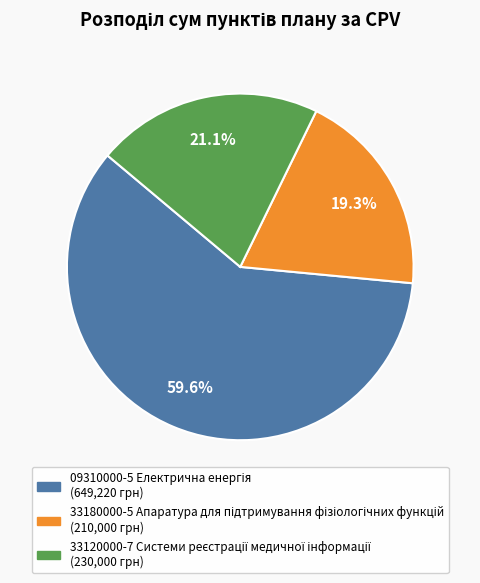

Does any single category account for the majority?

Yes